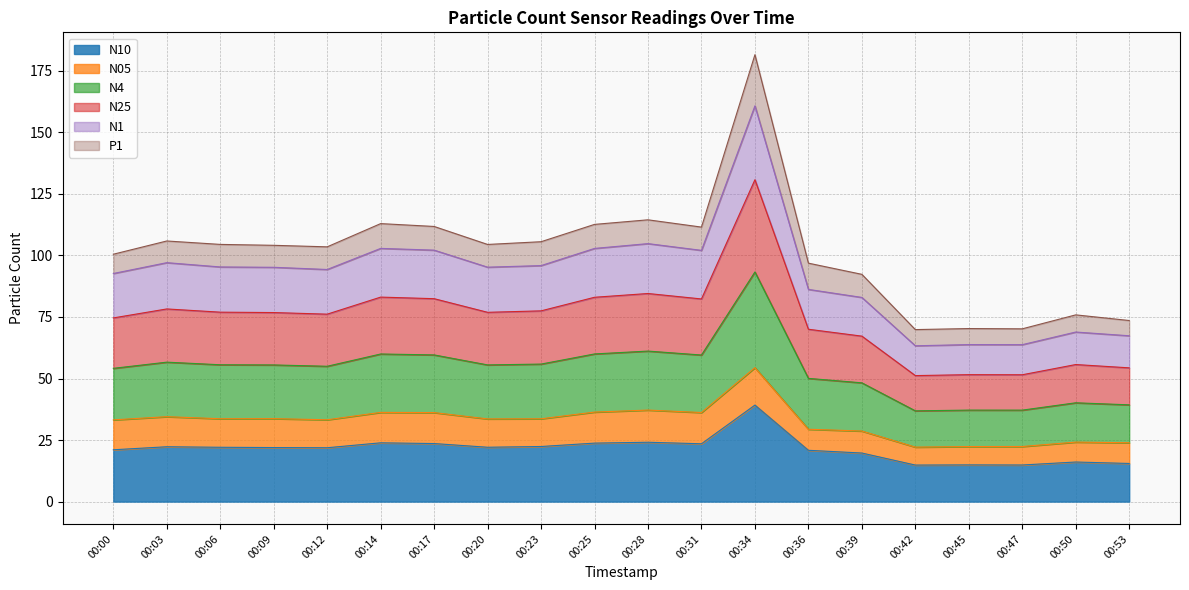

What is the difference between the N1 values at 00:42 and 00:53?

1.8